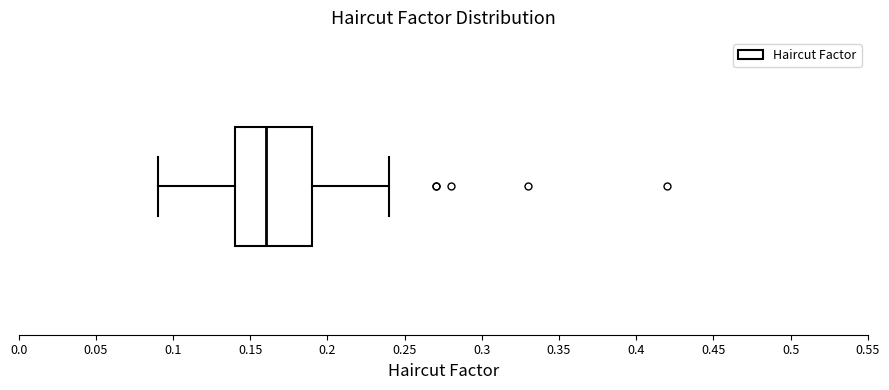

Read this box plot against the x-axis: the position of the median line, the range covered by the box, and the ends of both whiskers. The values are not printed on the chart, so give them approximately, as read against the axis.

median 0.16, box 0.14 to 0.19, whiskers 0.09 to 0.24